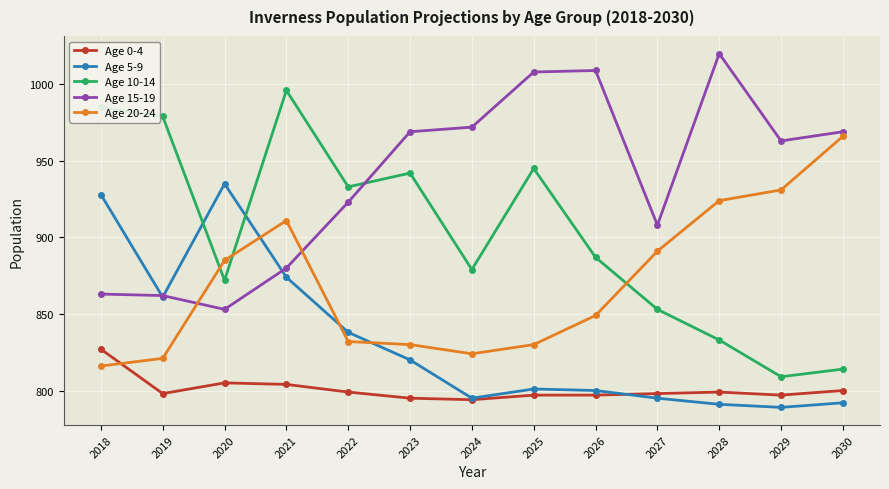

How many times do Age 20-24 and Age 0-4 cross each other?

1